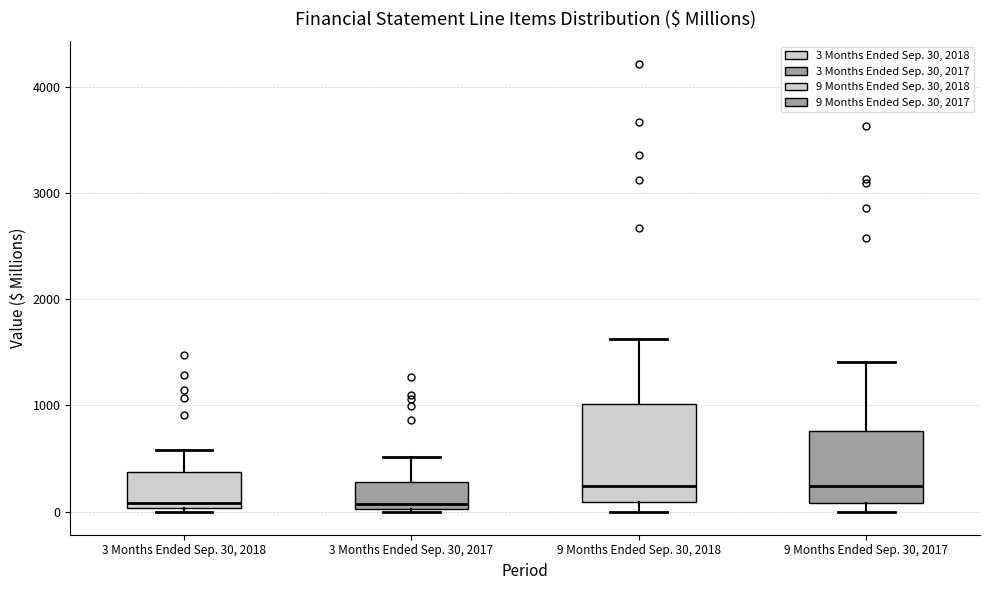

Which box is the tallest, from its lower edge to its upper edge?

9 Months Ended Sep. 30, 2018